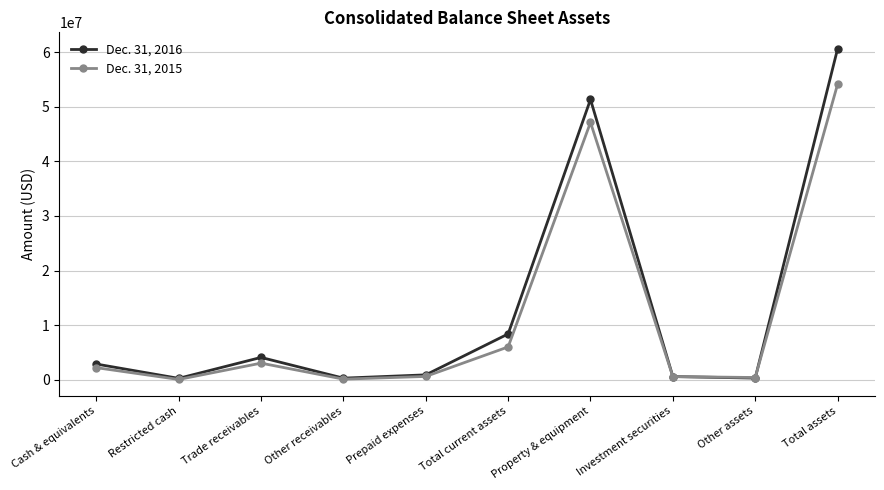

Rank the series by their average value, from lowest to highest.

Dec. 31, 2015, Dec. 31, 2016